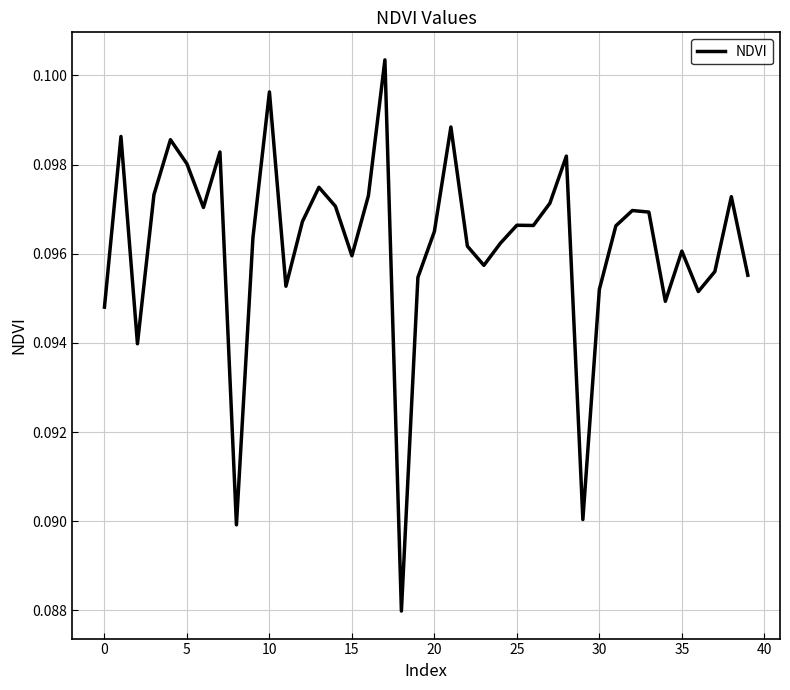

Does the chart have visible grid lines?

Yes